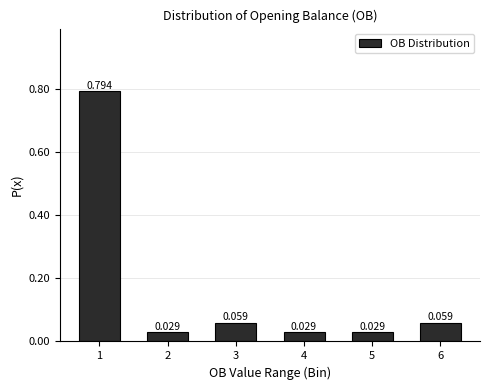

How many data points does each series have?

6